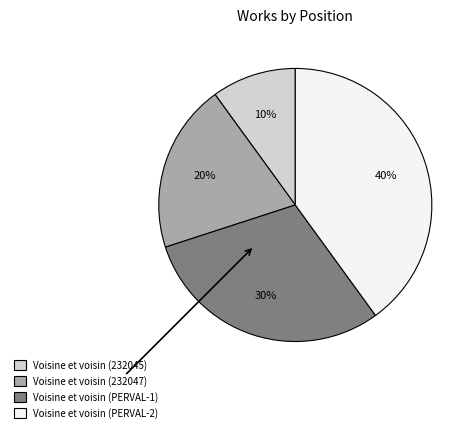

The Voisine et voisin (232045) slice represents 10% of the pie. True or false?

True